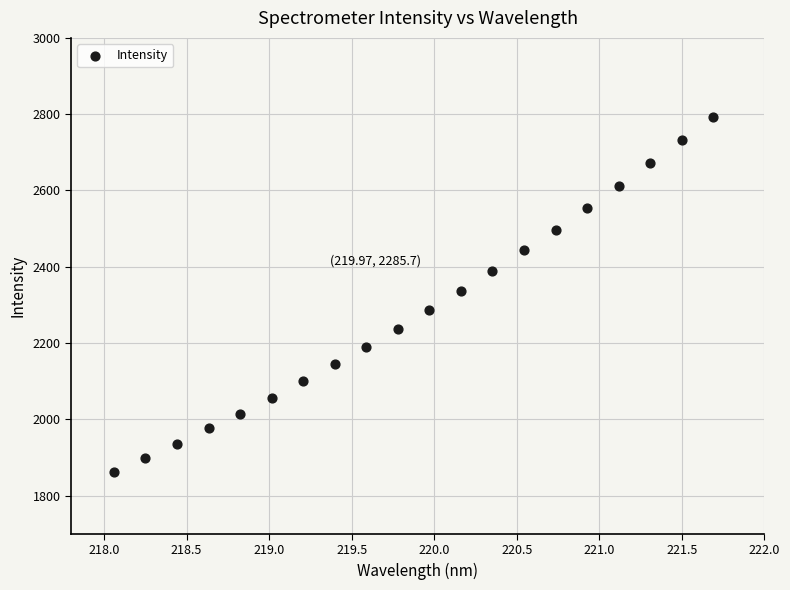

What is the range of X values (max minus min)?

3.6